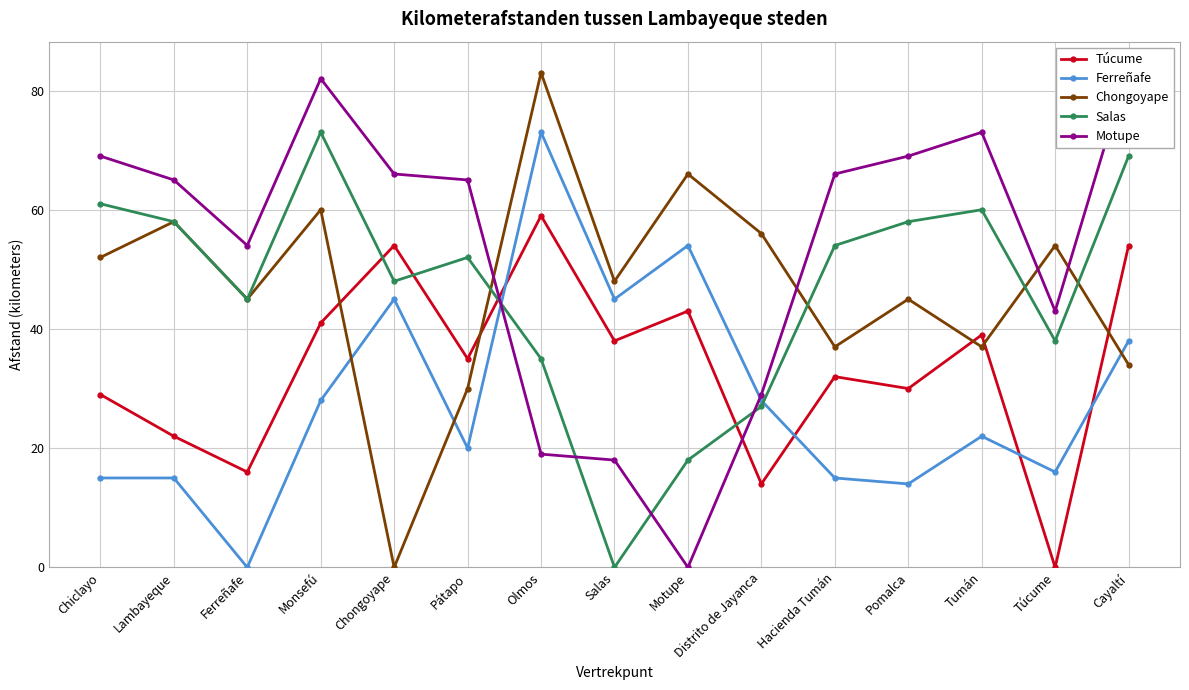

What are all the series names shown in the legend?

Túcume, Ferreñafe, Chongoyape, Salas, Motupe